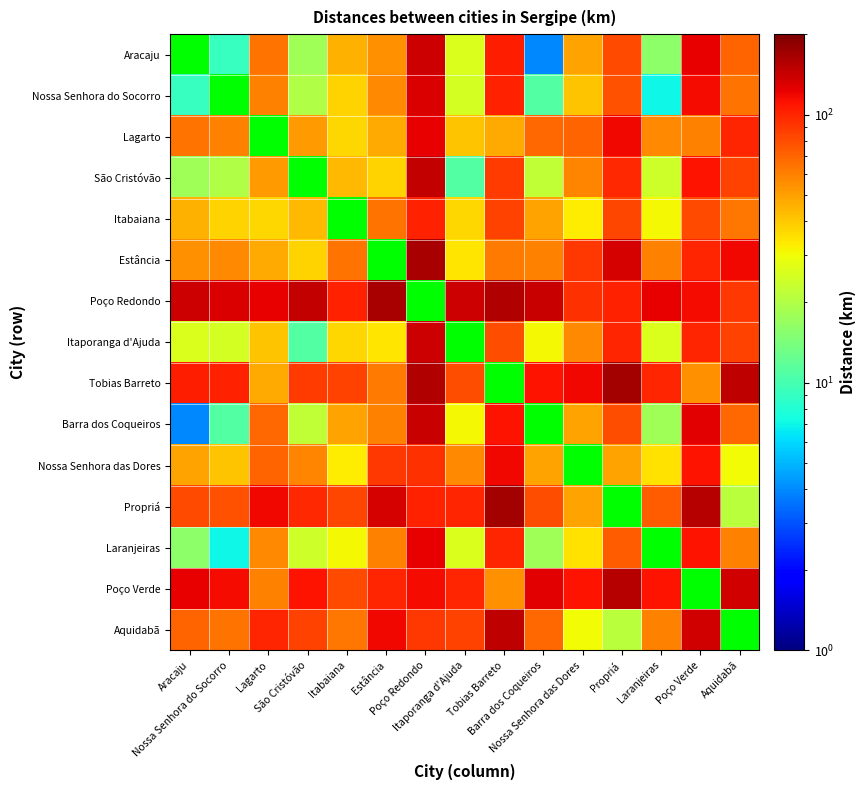

What is the sum of the Laranjeiras values at Nossa Senhora do Socorro and Barra dos Coqueiros?

25.0